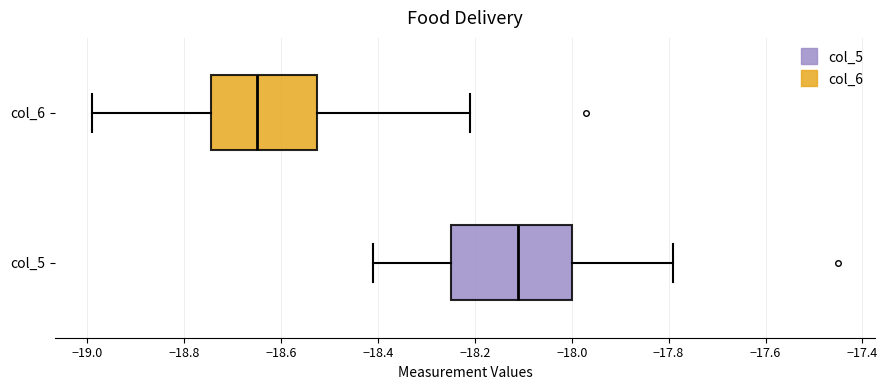

Reading bottom to top, read every box against the x-axis: the position of its median line, the range the box covers, and the ends of its whiskers. The values are not printed on the chart, so give them approximately, as read against the axis.

col_5: median -18.10, box -18.24 to -18.00, whiskers -18.40 to -17.78
col_6: median -18.64, box -18.74 to -18.52, whiskers -18.98 to -18.20